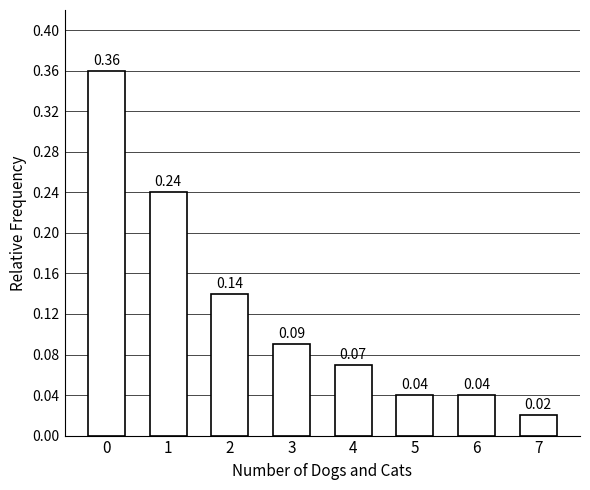

What is the difference between the maximum and minimum values?

0.3